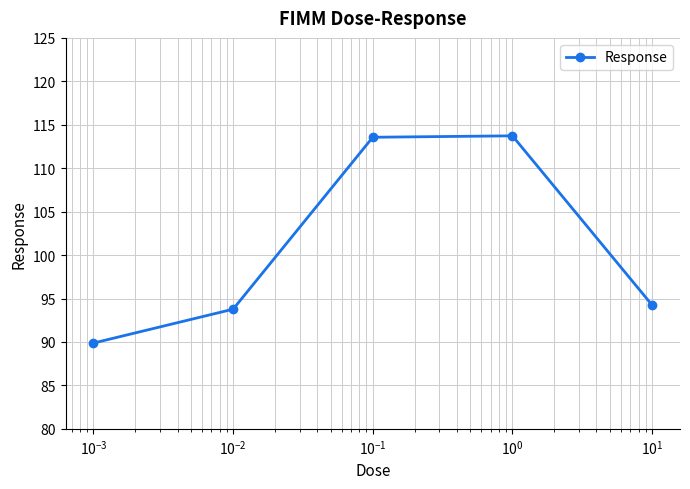

How many lines are shown in the chart?

1